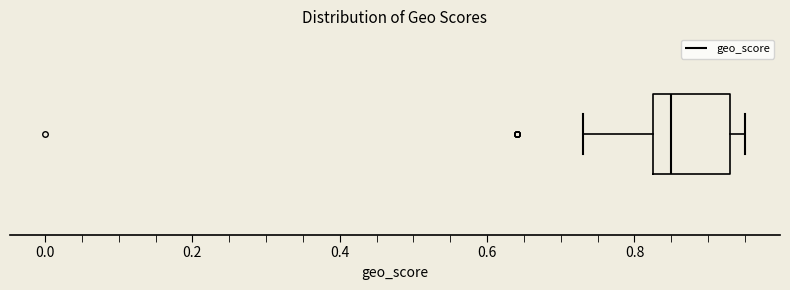

Where is the left edge of the box on the x-axis? The values are not printed on the chart, so give them approximately, as read against the axis.

0.82